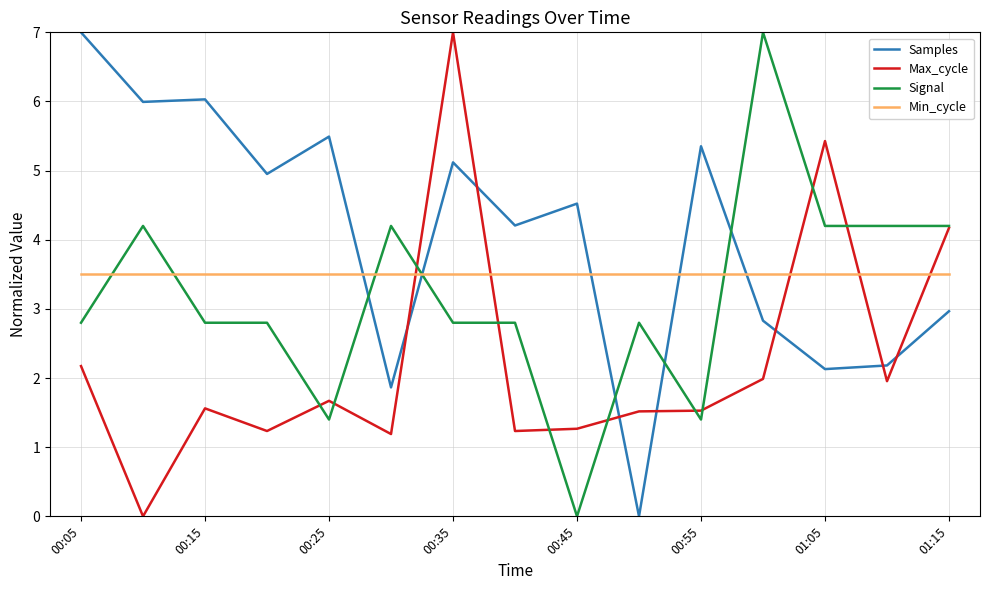

How many lines are shown in the chart?

4